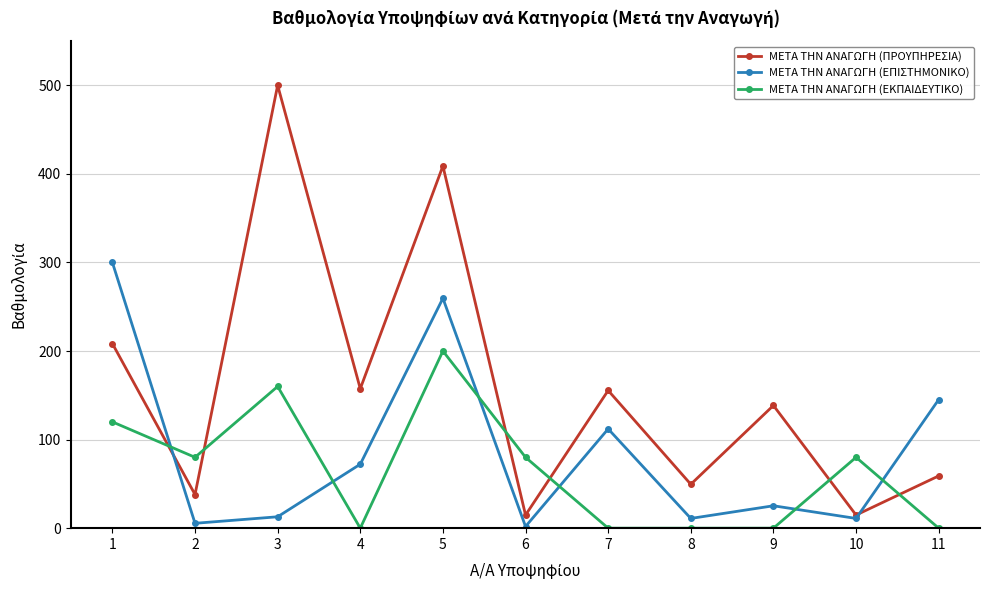

What is the value of the ΜΕΤΑ ΤΗΝ ΑΝΑΓΩΓΗ (ΕΚΠΑΙΔΕΥΤΙΚΟ) point at the 6th from the left?

80.0